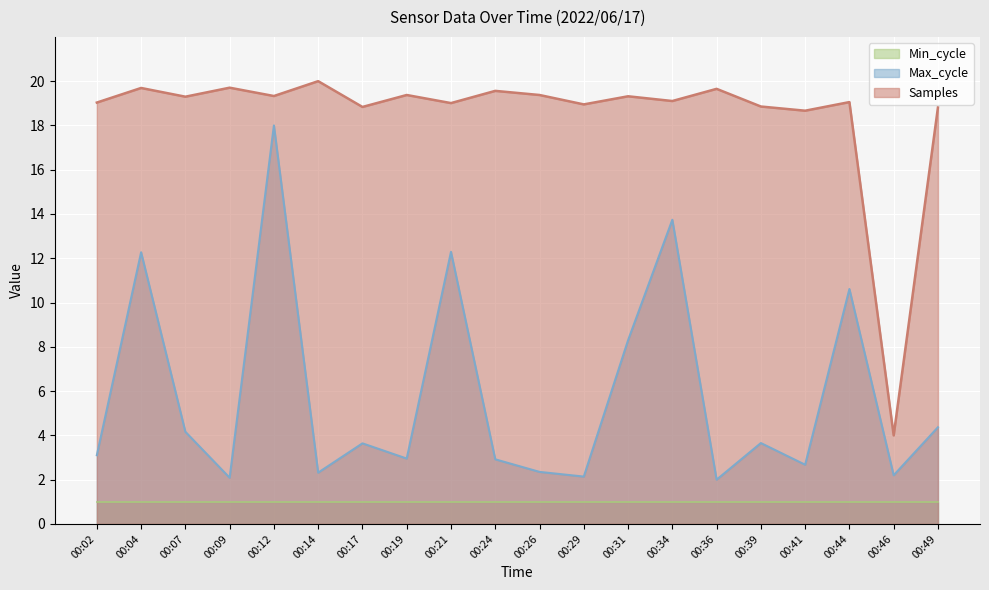

What is the value of the Samples point at the 10th from the left?

19.6